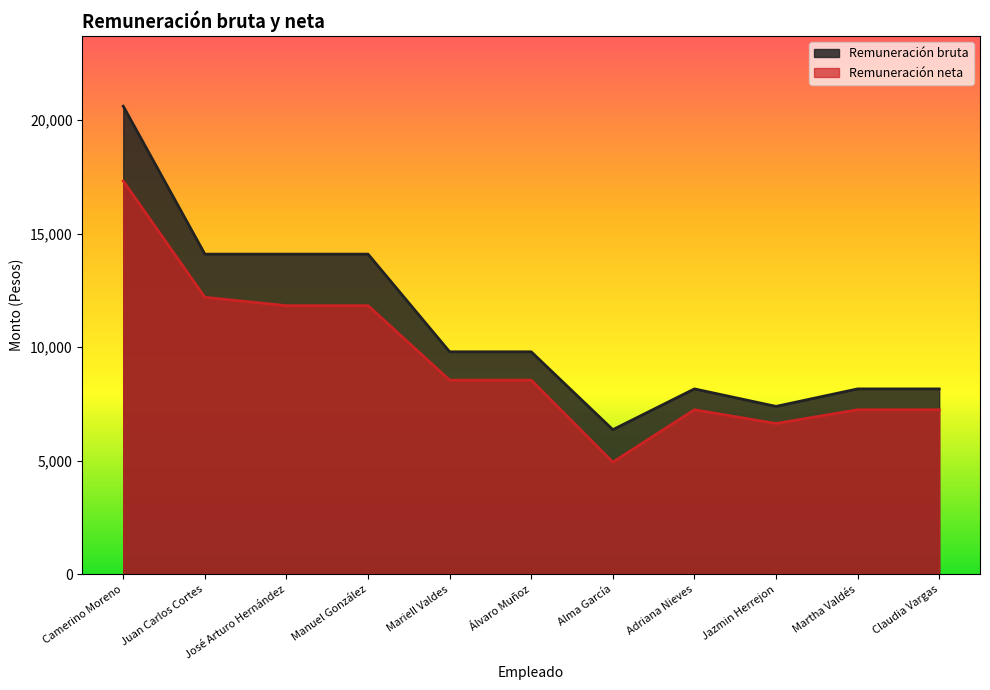

At which category is the sum across all series the highest?

Camerino Moreno